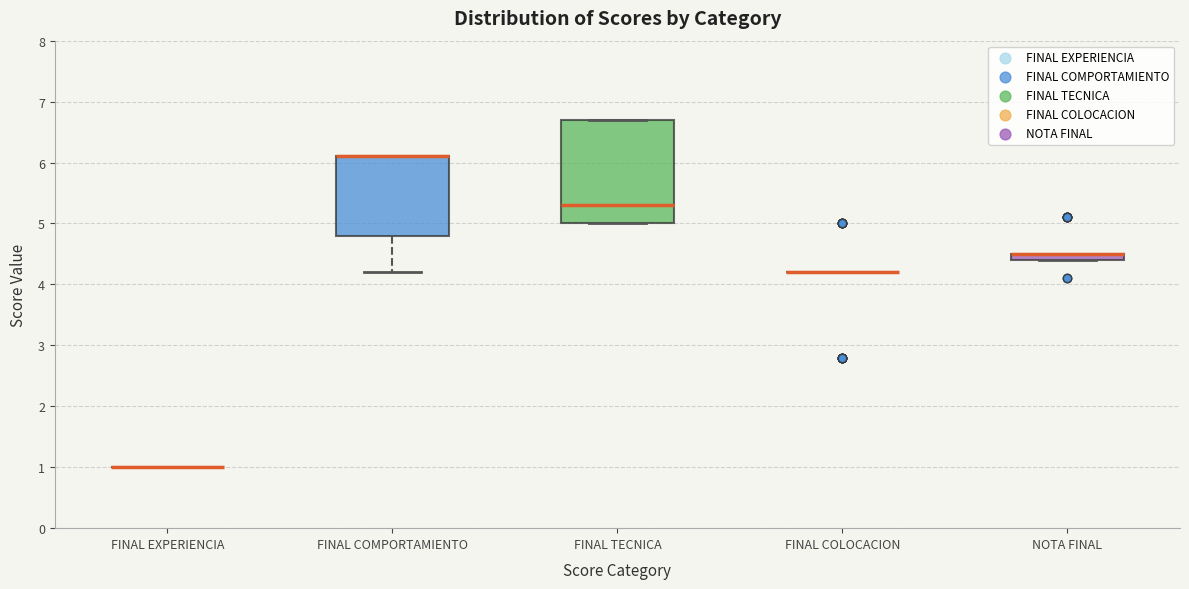

Where does the median line of the box for FINAL TECNICA sit on the y-axis? The values are not printed on the chart, so give them approximately, as read against the axis.

5.3